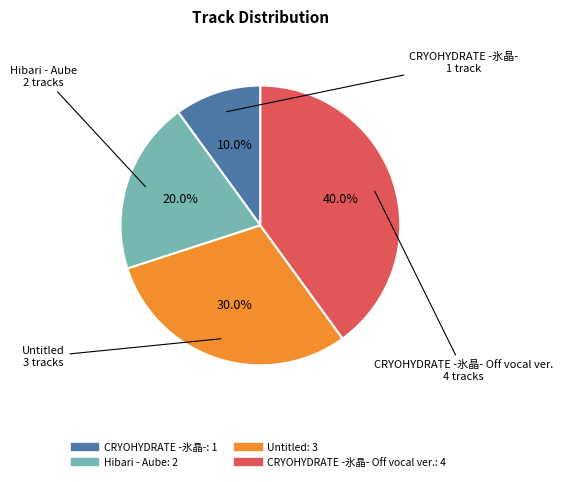

Is there any slice that represents more than half of the pie?

No